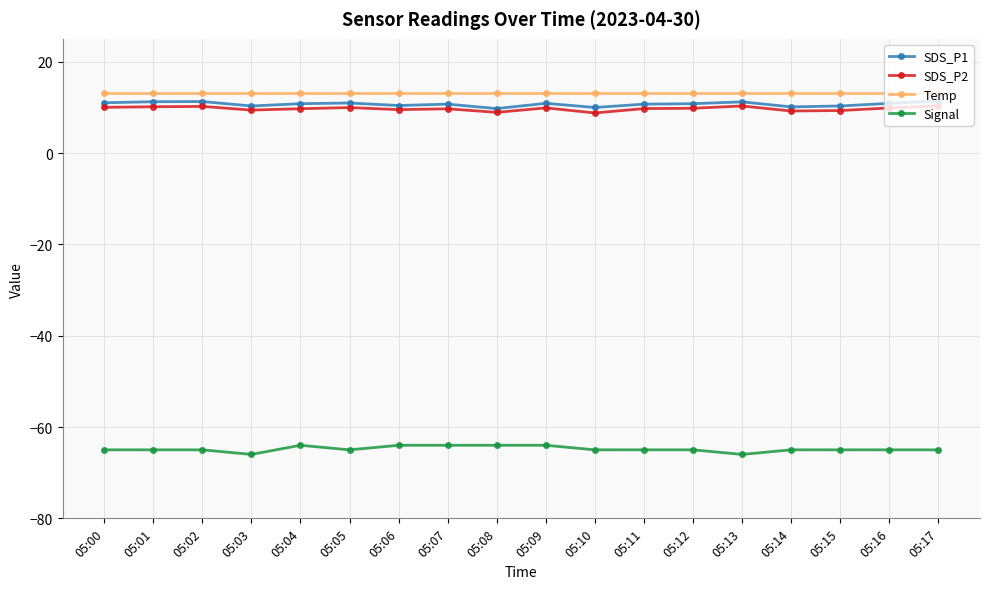

How many lines are shown in the chart?

4